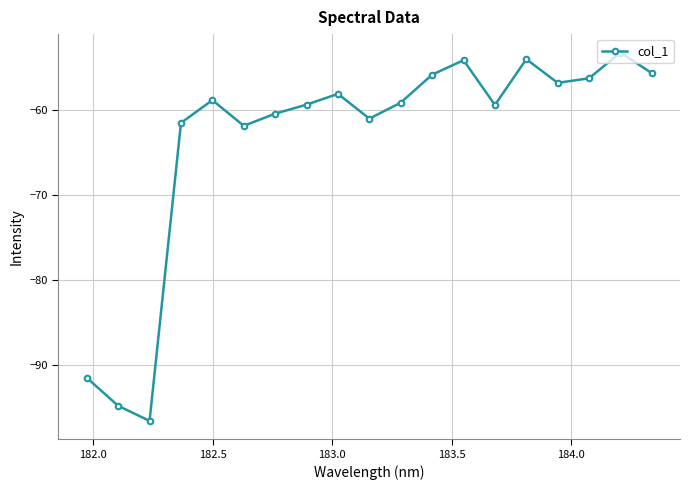

What is the average value?

-63.6